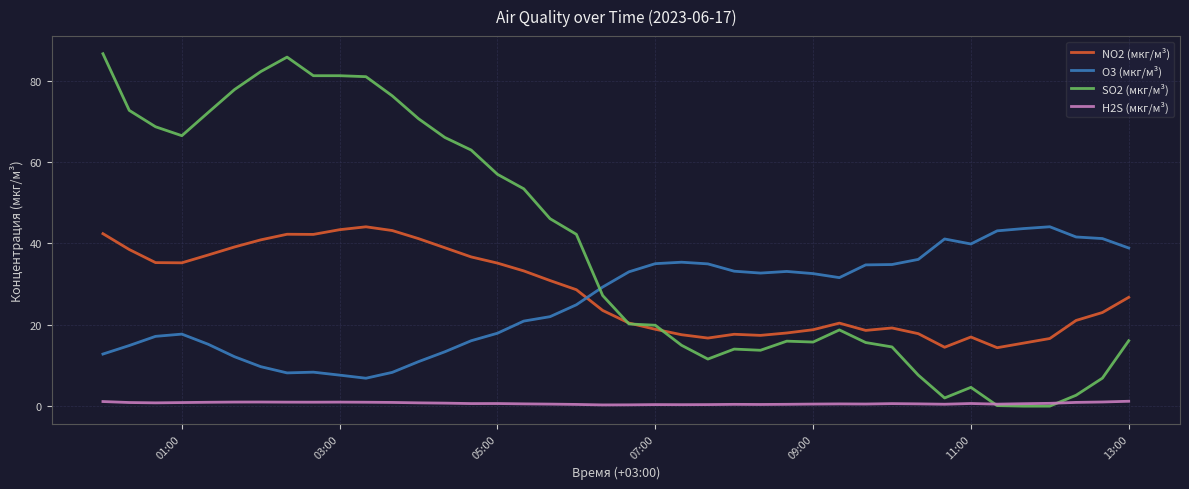

What is the highest value of the NO2 (мкг/м³) series?

44.1